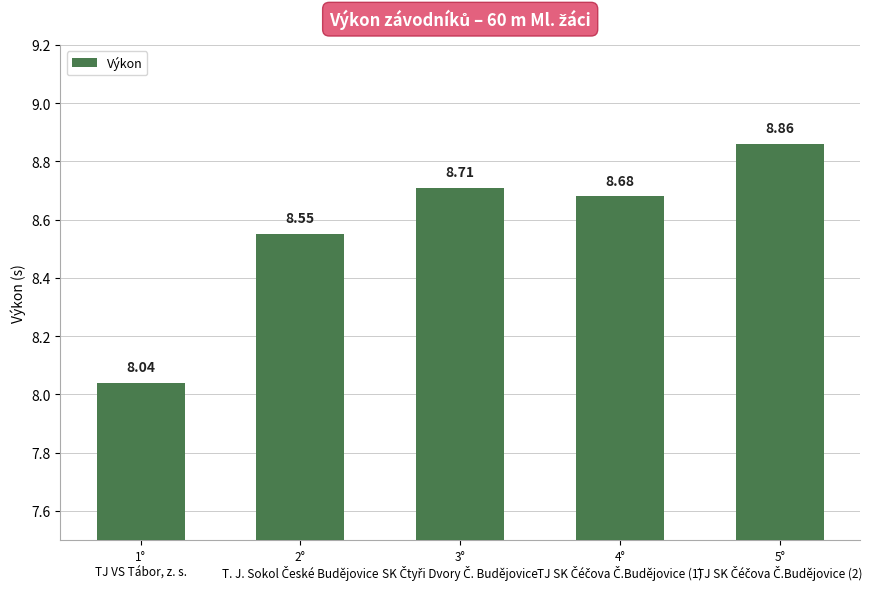

What is the difference between the second highest and minimum values?

0.7